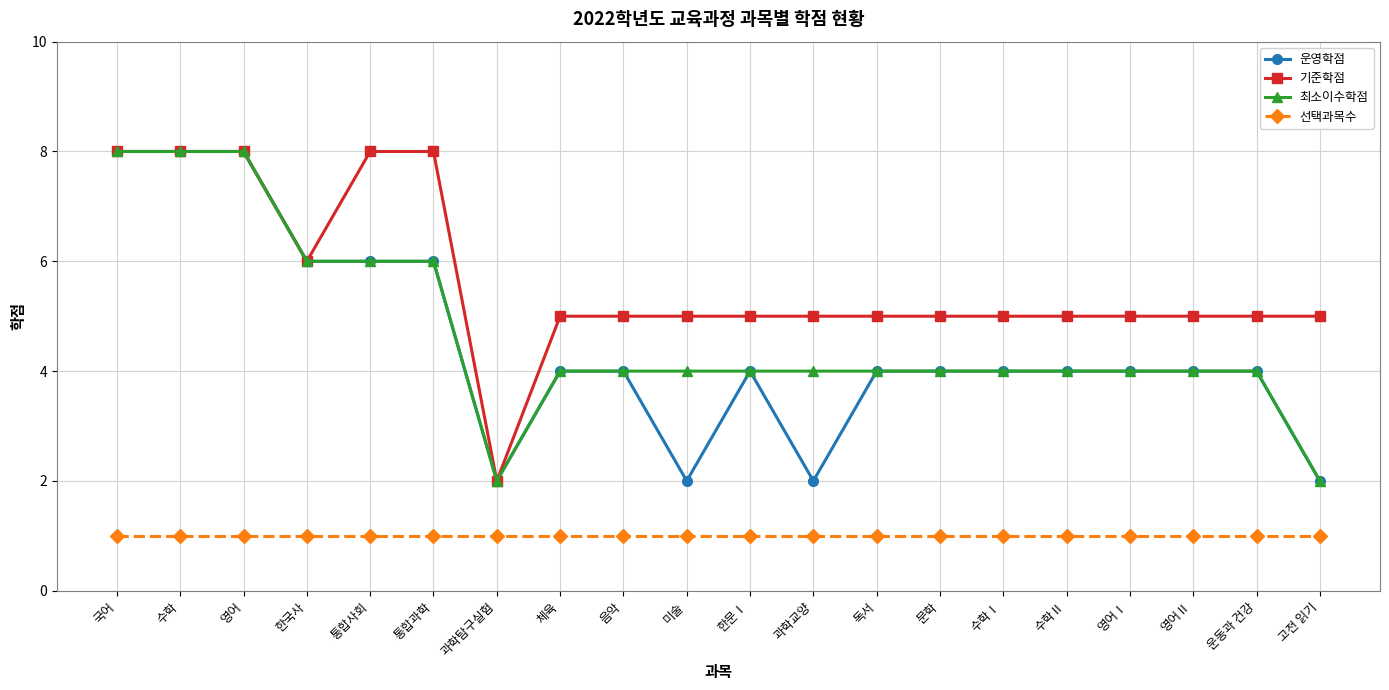

Is it true that 최소이수학점 equals 2 at 수학?

False